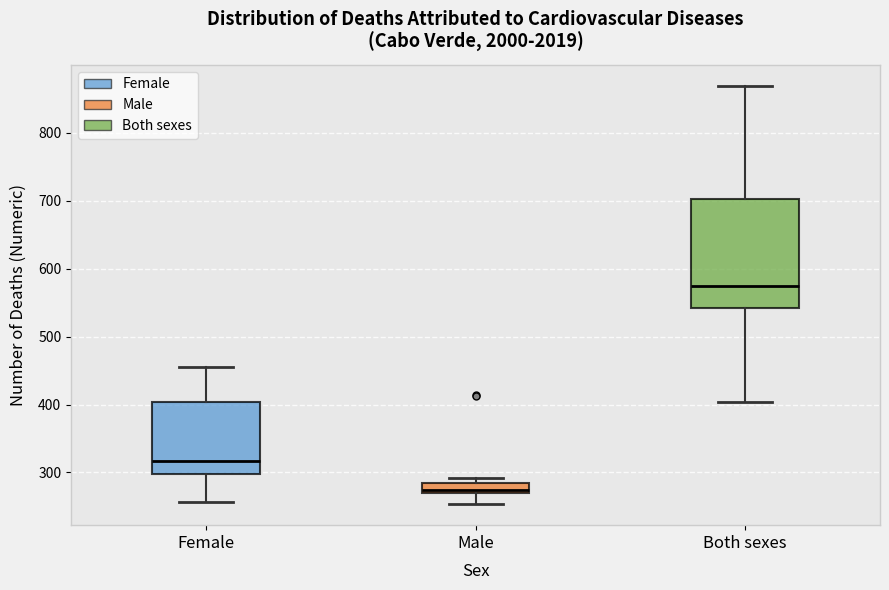

Comparing the boxes themselves (not the whiskers), which one is the tallest?

Both sexes